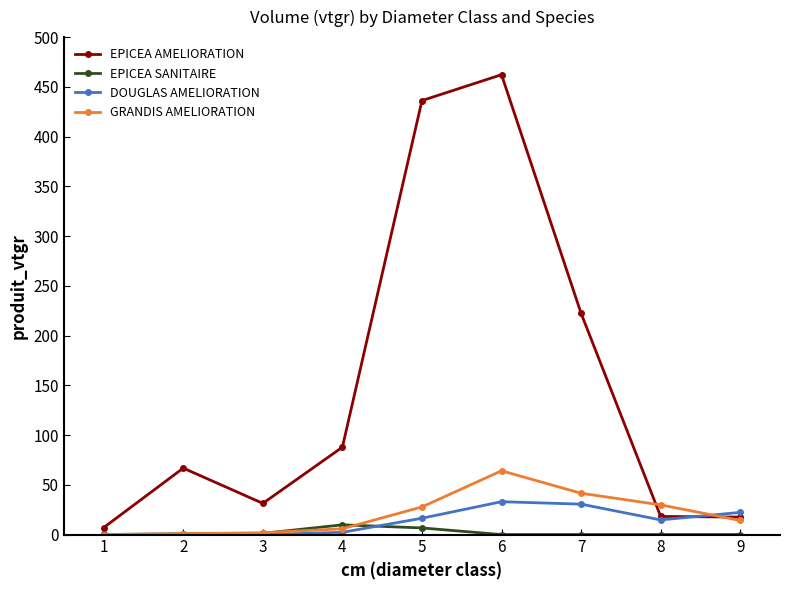

True or false: EPICEA SANITAIRE has more than 0 interior local peaks.

True